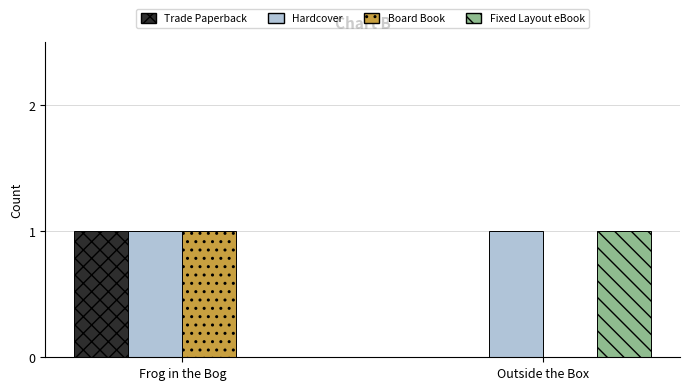

Is it true that Trade Paperback equals 0 at Frog in the Bog?

False